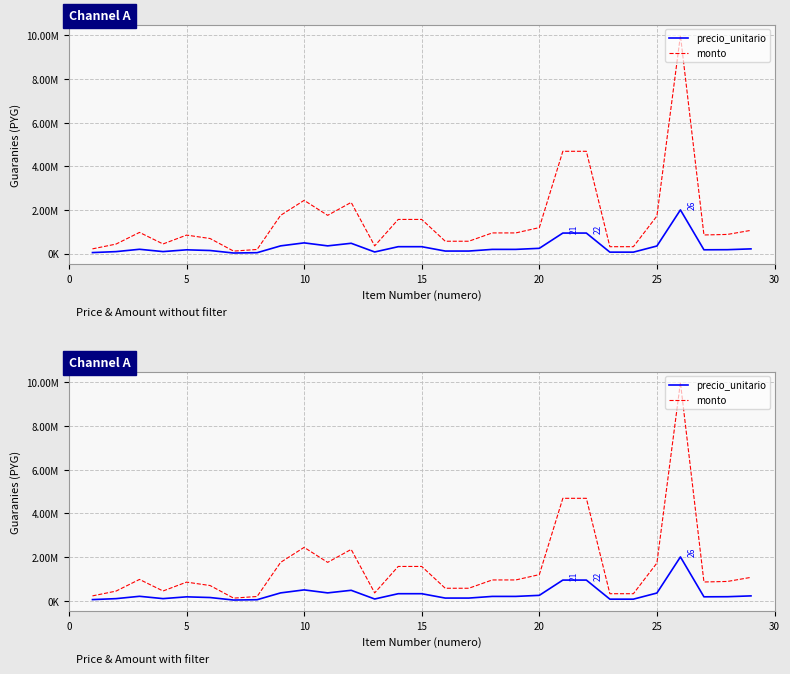

True or false: monto has more than 2 points higher than both neighbors.

True